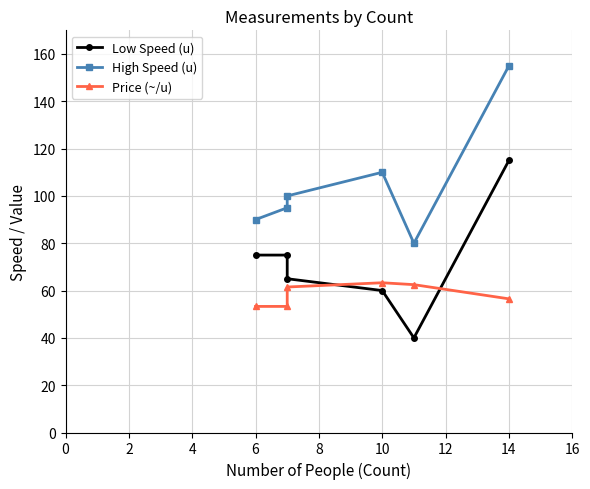

Is it true that High Speed (u) equals 169.2 at 4?

False